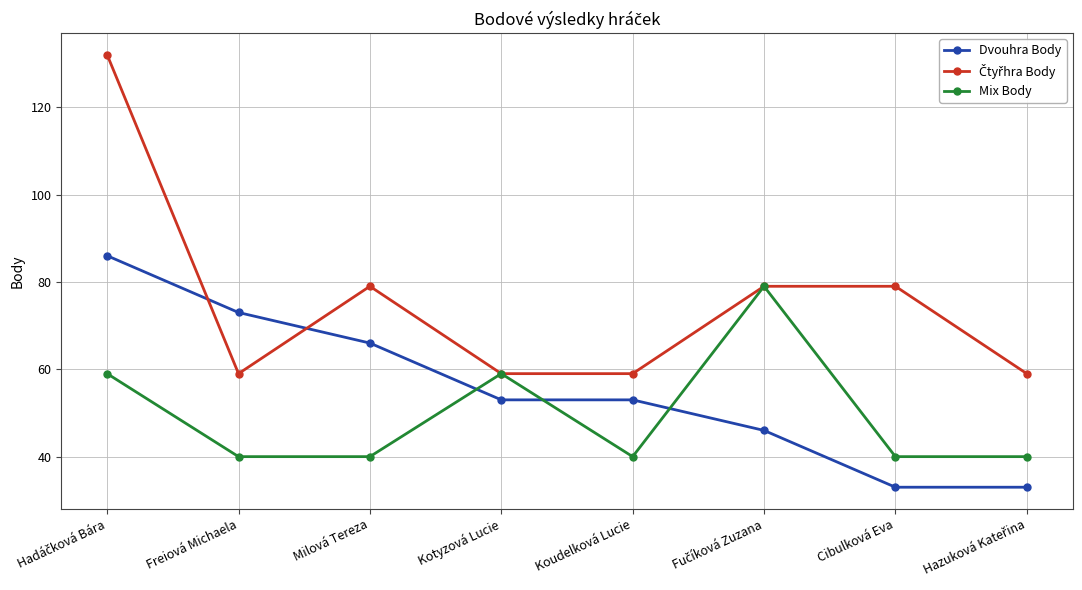

Is it true that Dvouhra Body equals 93 at Milová Tereza?

False